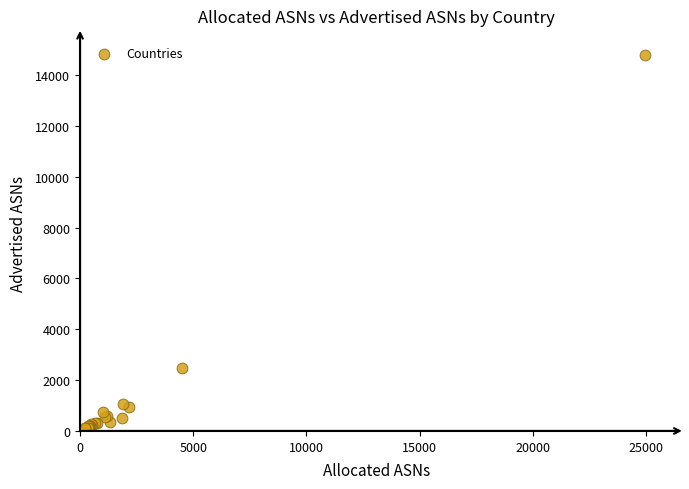

What Y value in the scatter plot is closest to 7461?

2481